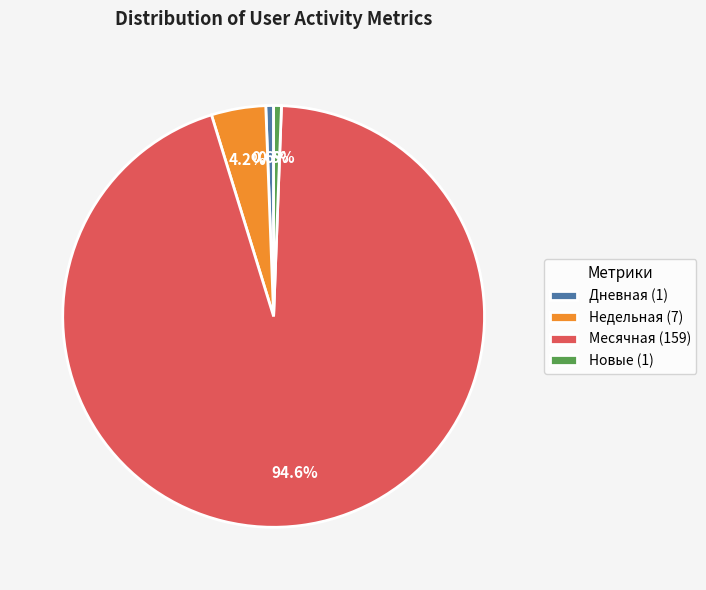

How many slices are in this pie chart?

4